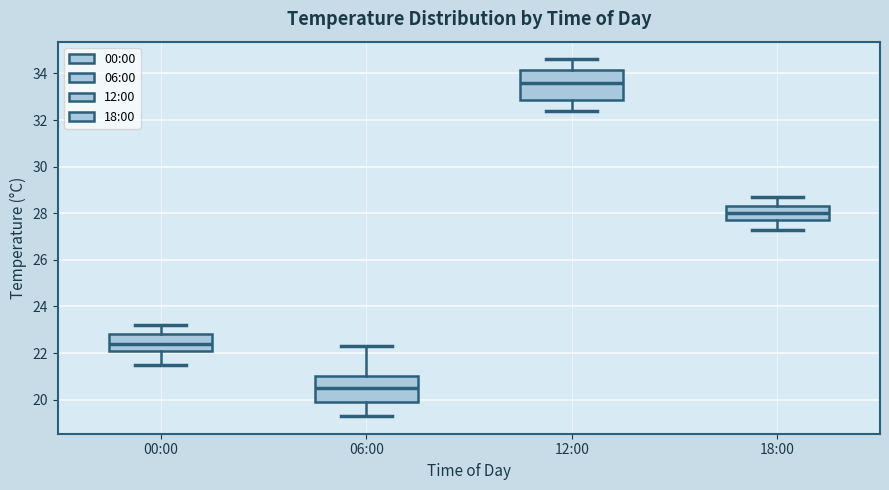

Comparing the boxes themselves (not the whiskers), which one is the tallest?

12:00